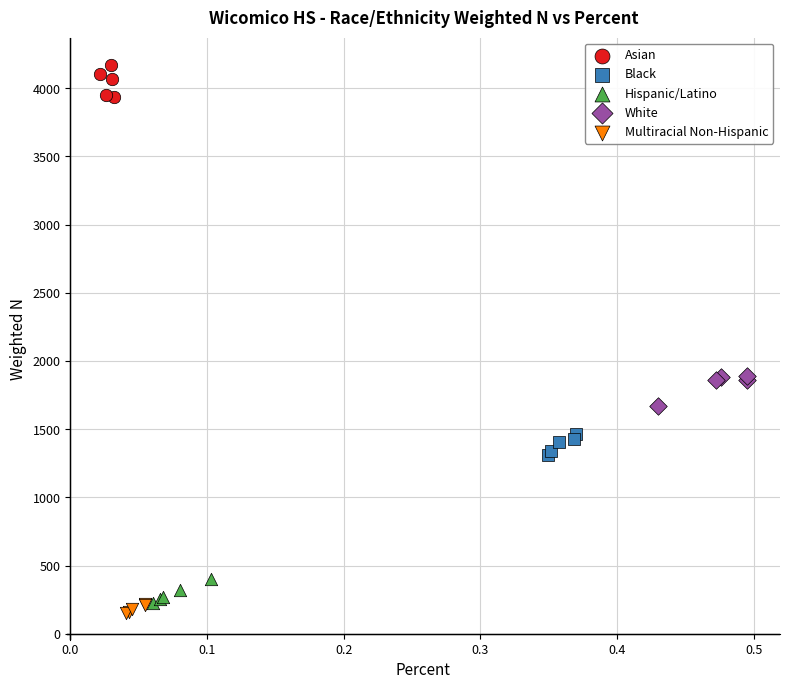

What are all the series names shown in the legend?

Asian, Black, Hispanic/Latino, White, Multiracial Non-Hispanic